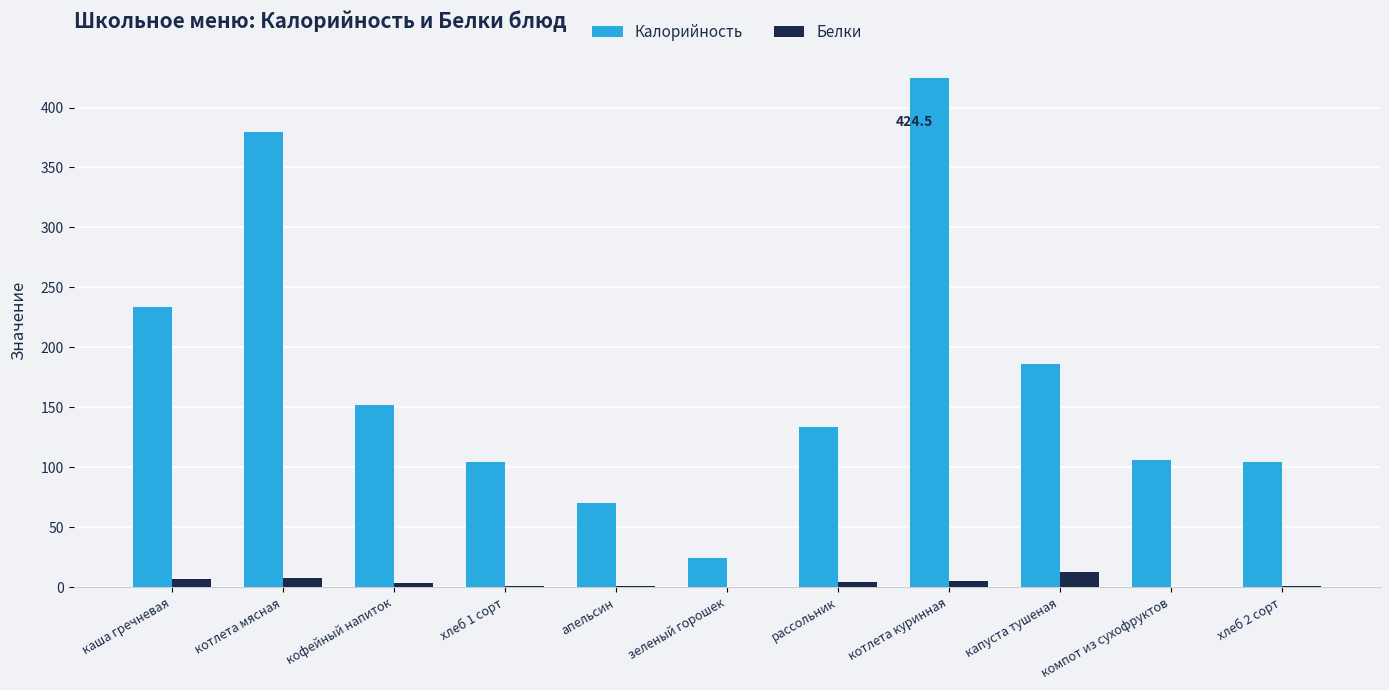

What is the total value across all series at капуста тушеная?

198.8